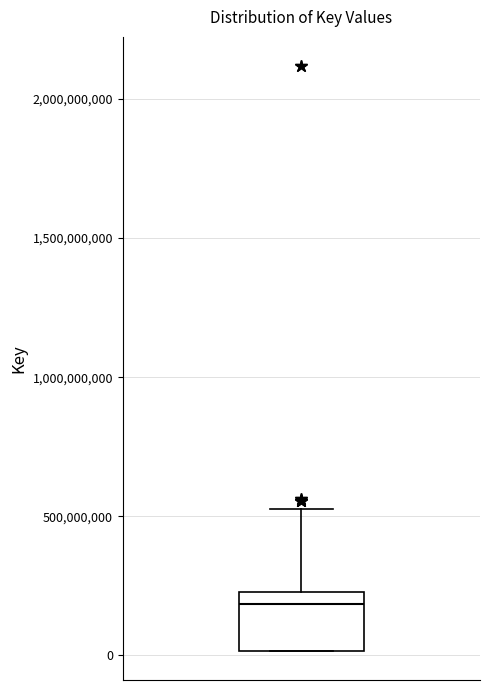

Read this box plot against the y-axis: the position of the median line, the range covered by the box, and the ends of both whiskers. The values are not printed on the chart, so give them approximately, as read against the axis.

median 200000000, box 0 to 250000000, whiskers 0 to 550000000